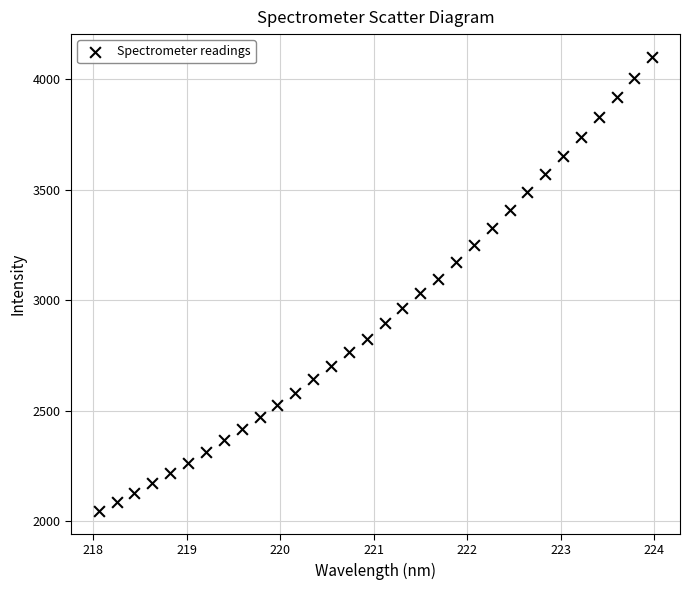

What is the range of Y values (max minus min)?

2057.1